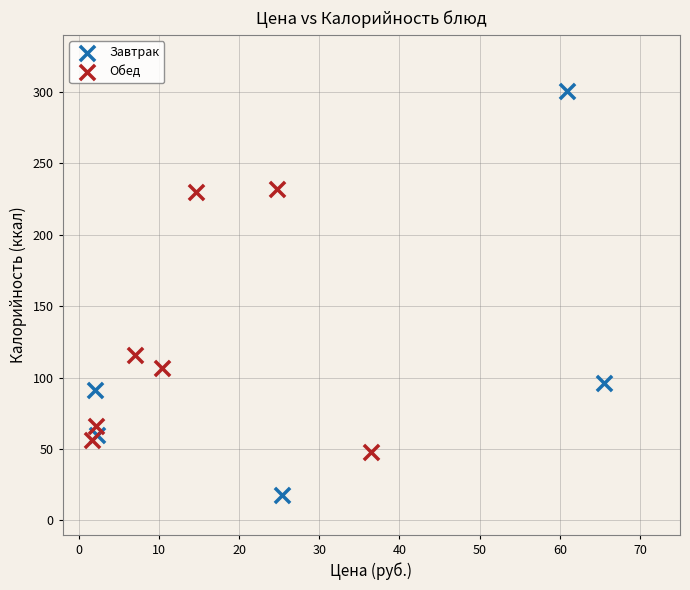

Which series reaches the maximum Y coordinate?

Завтрак